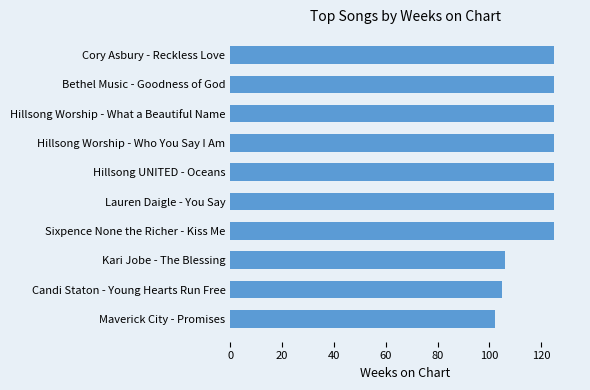

How many bars are there in total?

10